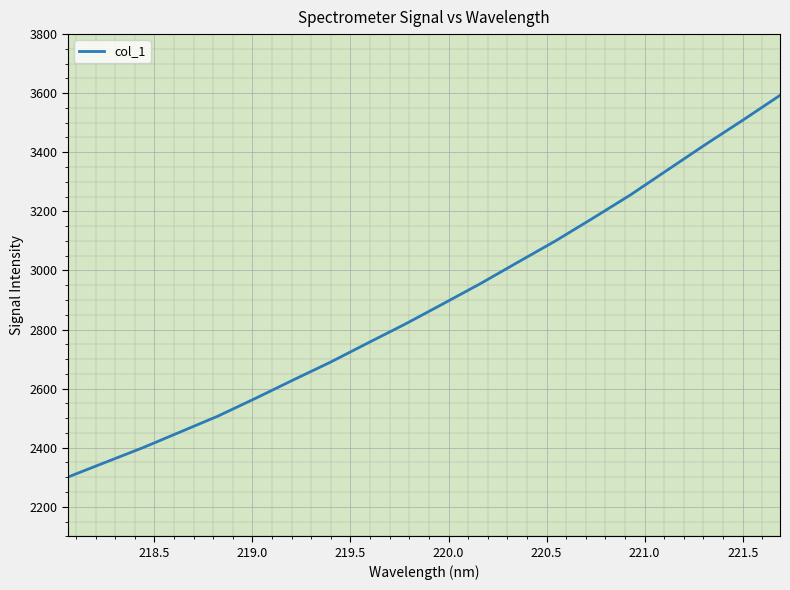

What is the difference between the maximum and minimum values?

1292.2